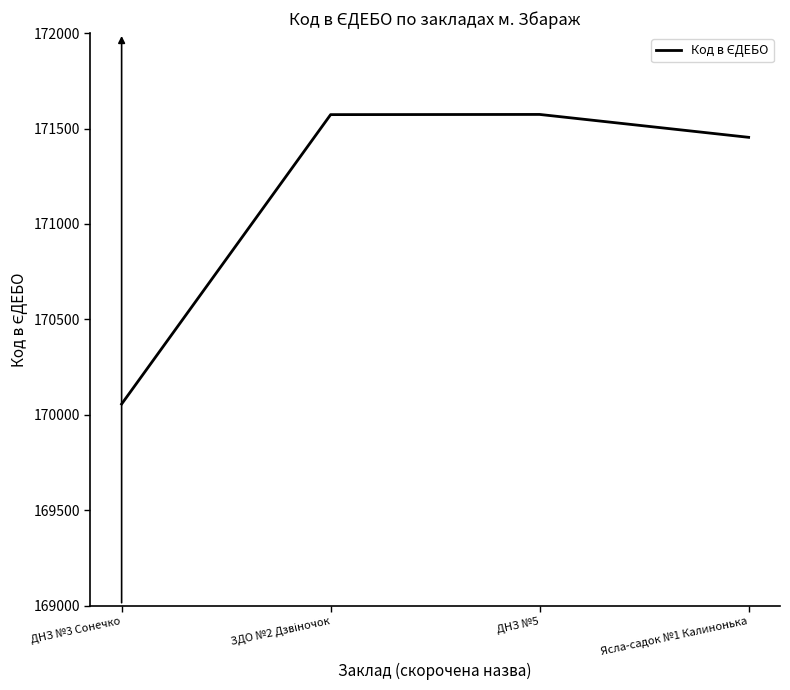

At which label is the value closest to 170815?

Ясла-садок №1 Калинонька